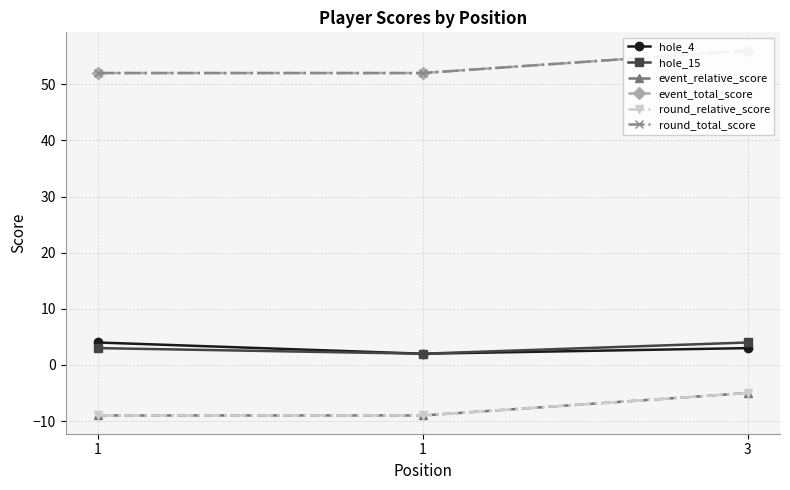

Between 1 and 1, which series saw the biggest shift?

hole_4